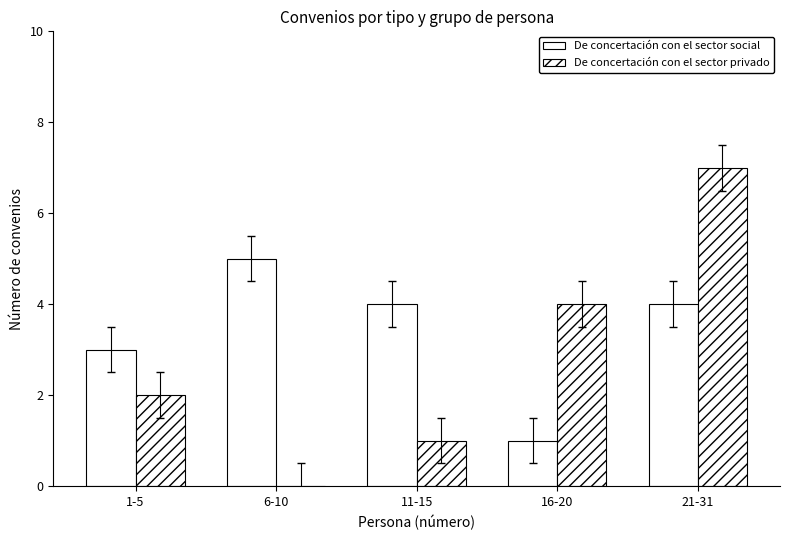

Are the bars horizontal?

No